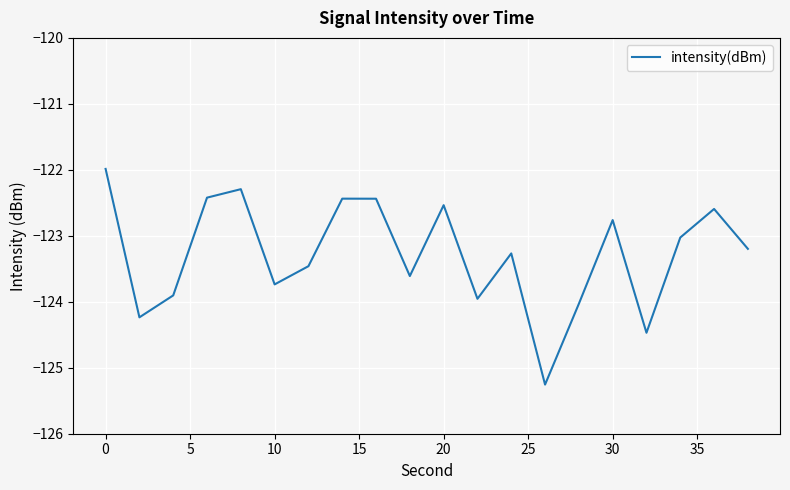

What is the smallest value displayed?

-125.3